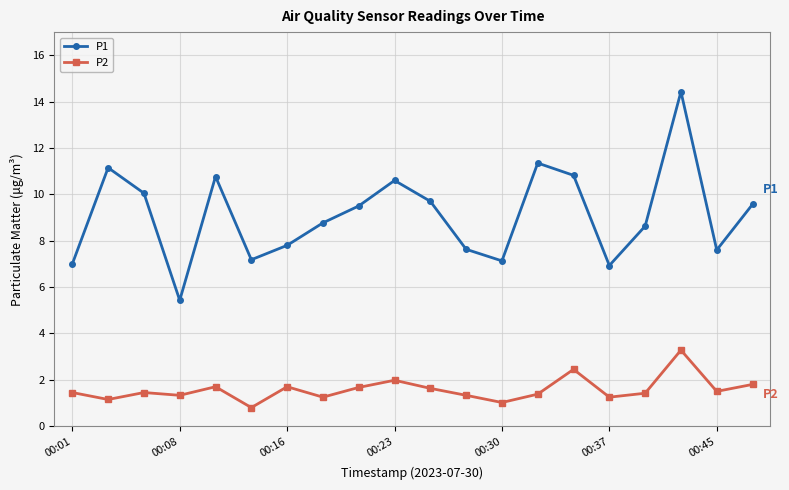

Does the chart have visible grid lines?

Yes